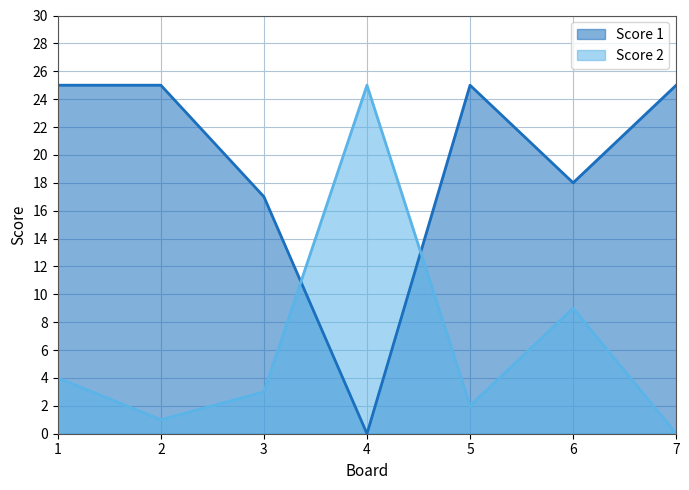

How many intersections are there between Score 1 and Score 2?

2